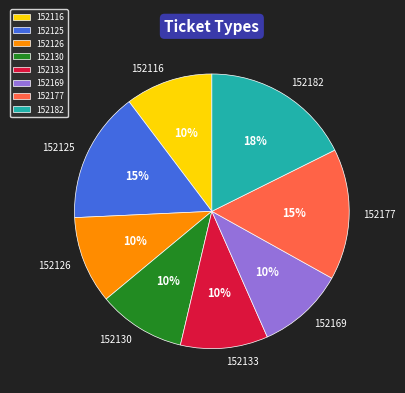

To the nearest percent, what percentage of the pie is 152182?

18%